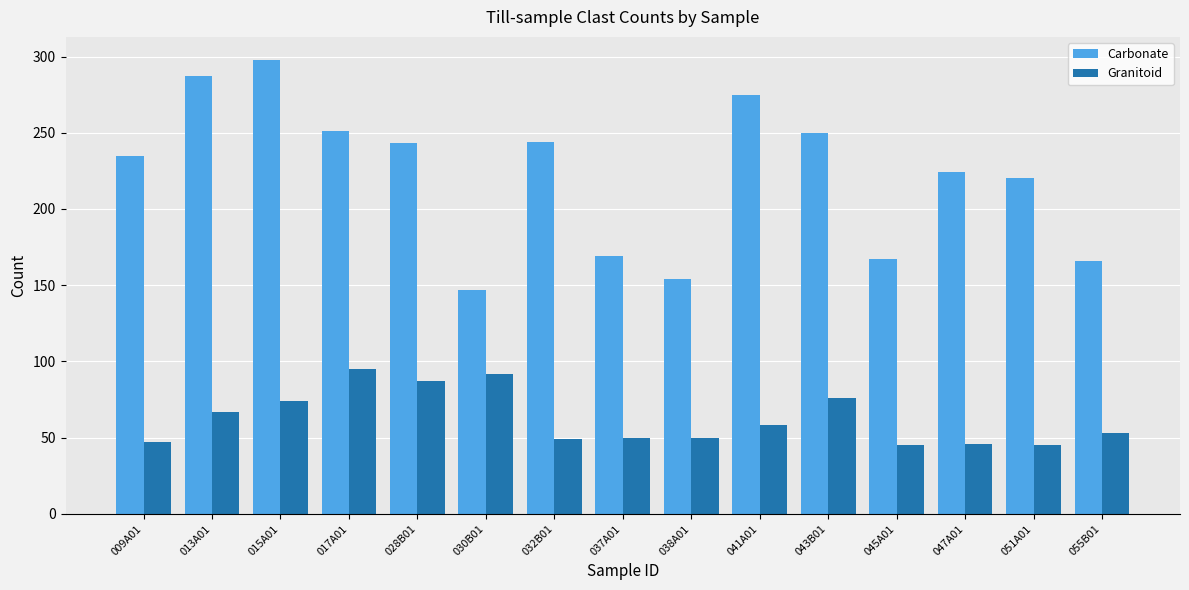

Between 041A01 and 055B01, which series saw the biggest shift?

Carbonate